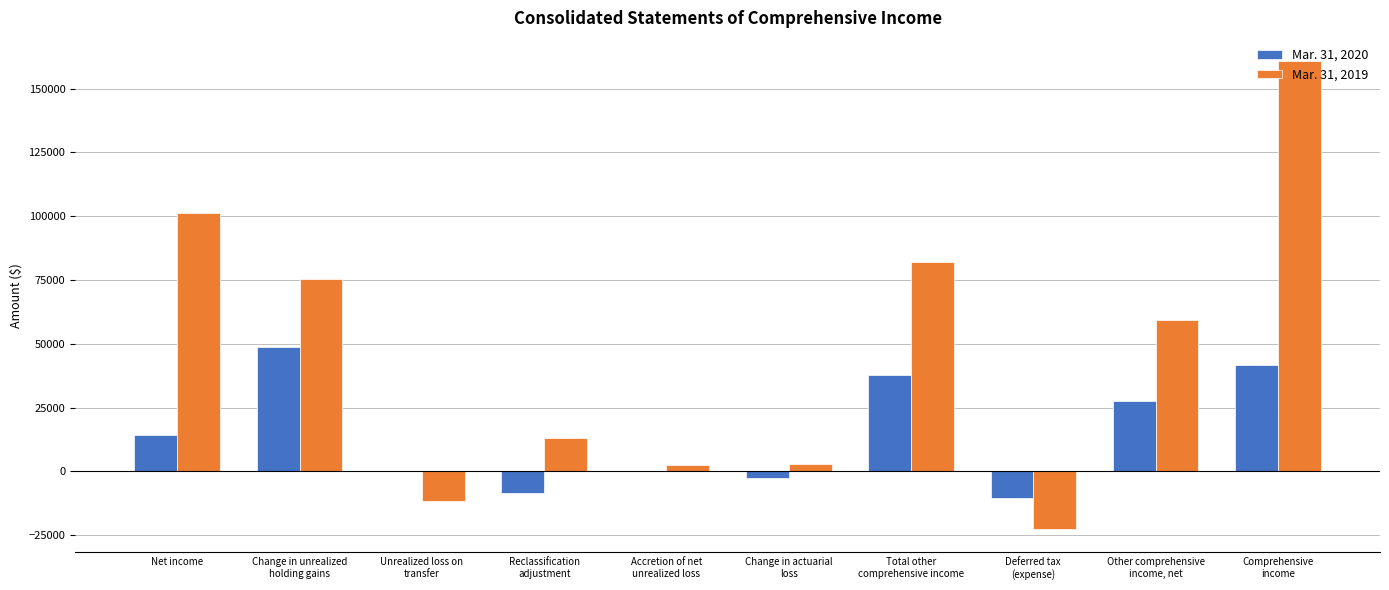

Which series has the largest total across all categories?

Mar. 31, 2019